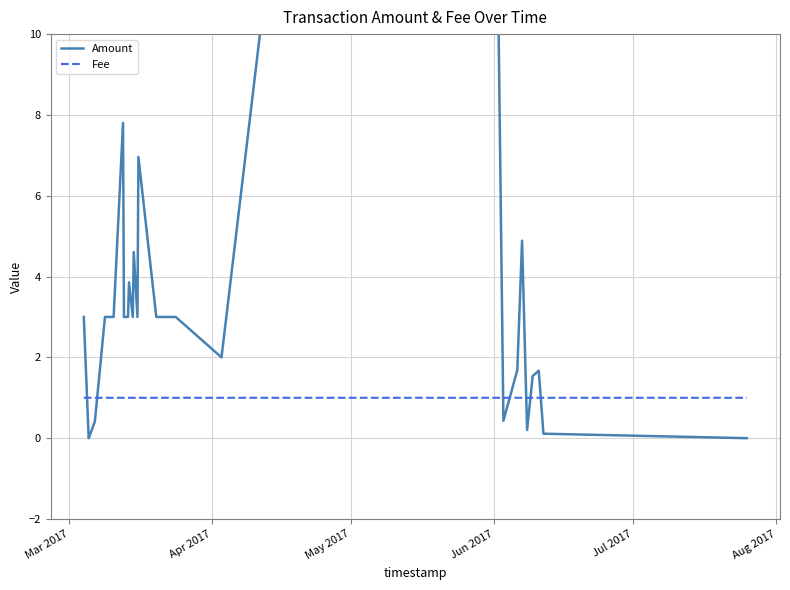

What is the highest value of the Fee series?

1.0